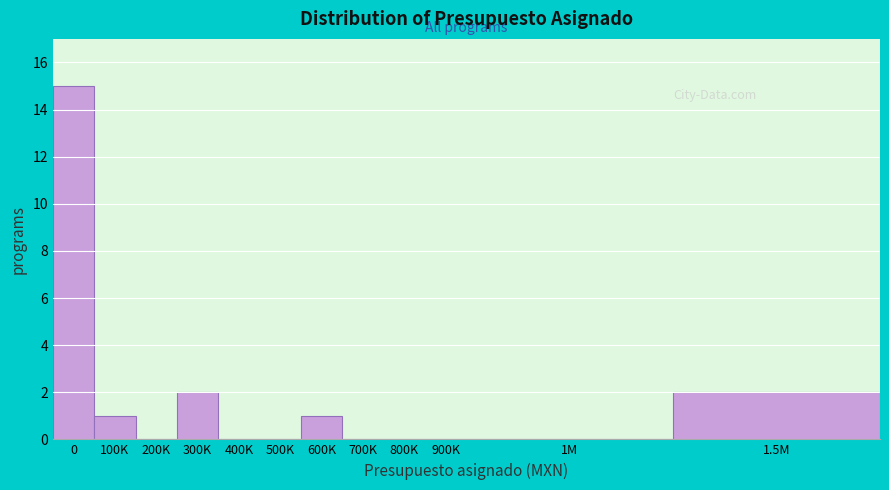

Reading left to right, extract all data points from this chart.

0=15	100K=1	200K=0	300K=2	400K=0	500K=0	600K=1	700K=0	800K=0	900K=0	1M=0	1.5M=2